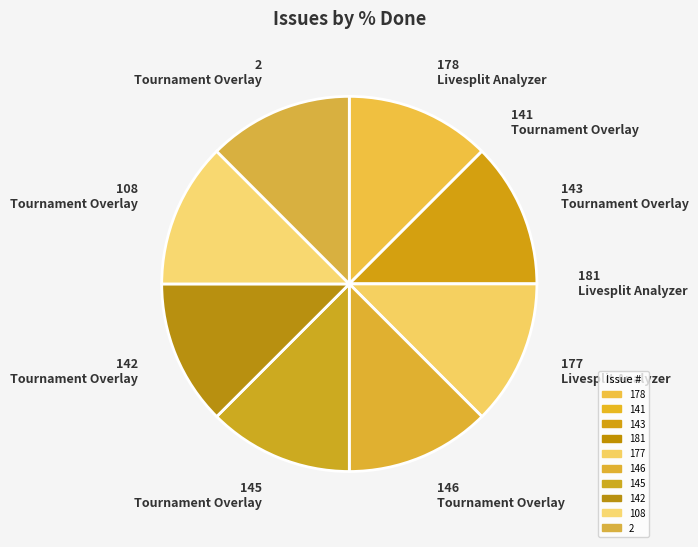

Is 145 the majority of the pie?

No